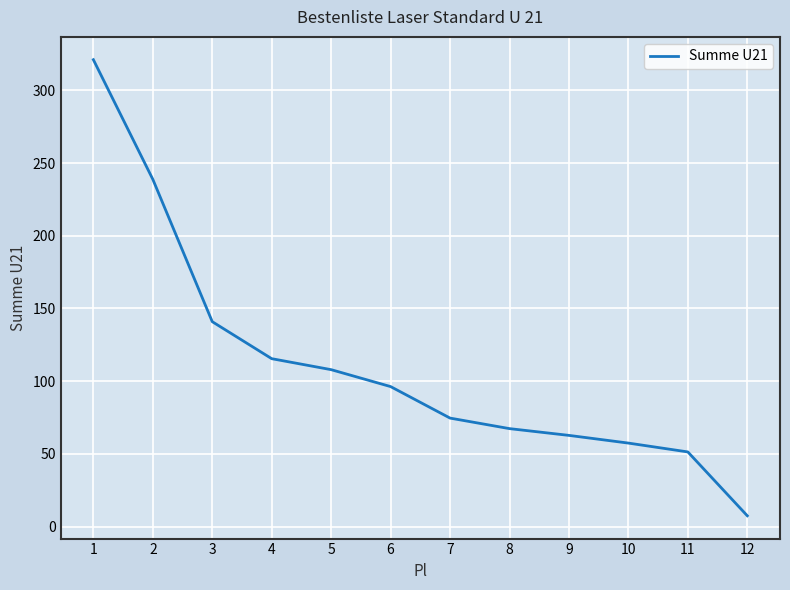

What is the ratio of the value at 2 to the value at 12?

32.3